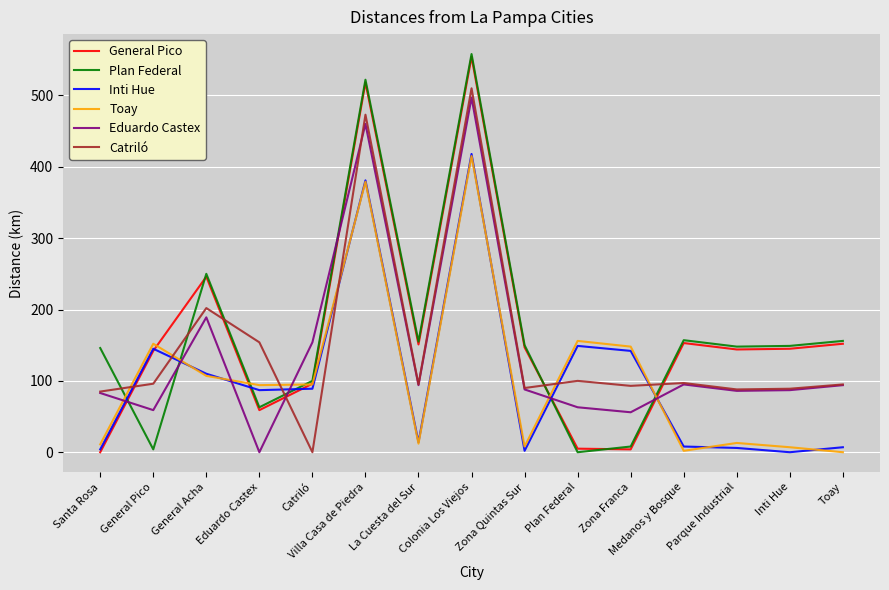

Where is General Pico nearest to the value 277?

General Acha